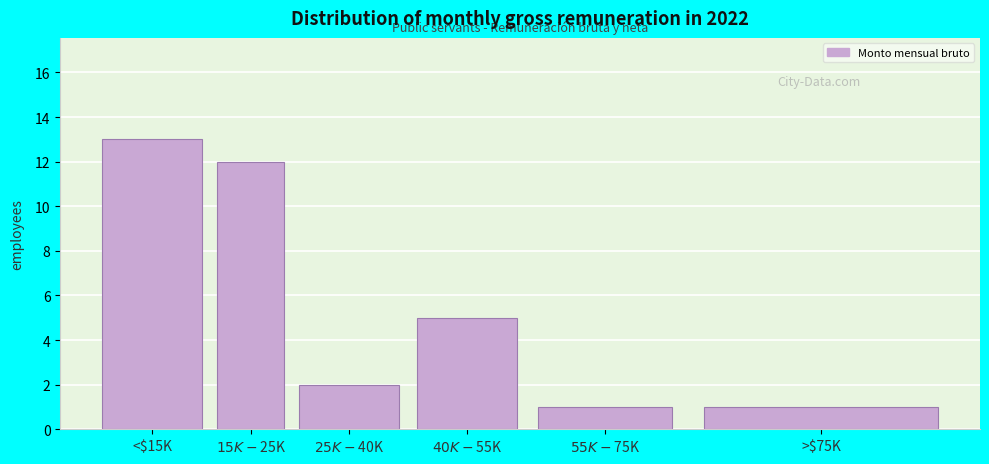

Reading left to right, list all the values displayed in this chart.

13	12	2	5	1	1